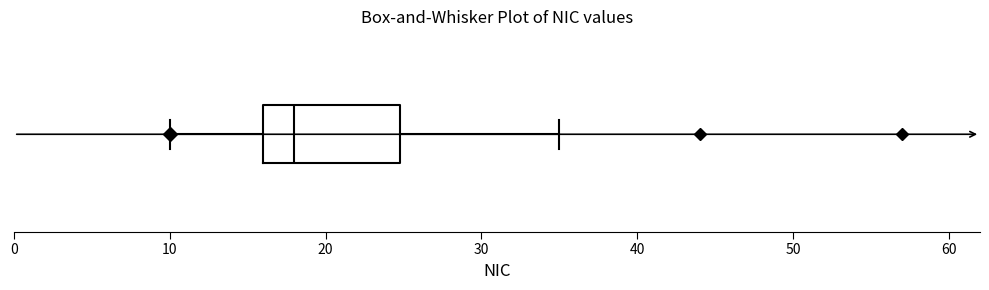

Where does the median line of the box sit on the x-axis? The values are not printed on the chart, so give them approximately, as read against the axis.

18